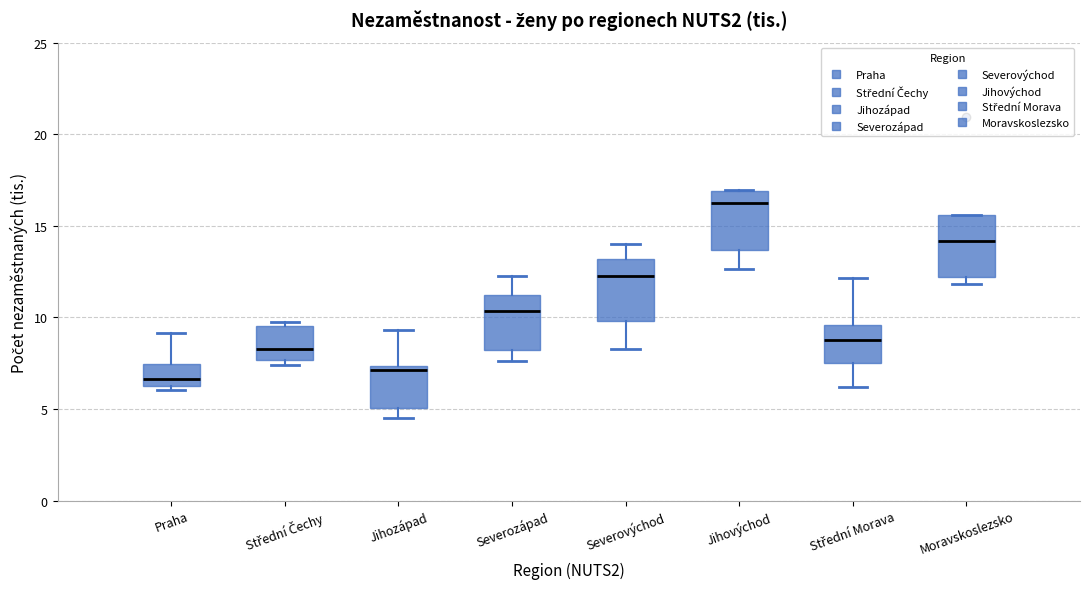

Reading left to right, read every box against the y-axis: the position of its median line, the range the box covers, and the ends of its whiskers. The values are not printed on the chart, so give them approximately, as read against the axis.

Praha: median 6.5 (just above the box's lower edge), box 6.5 to 7.5, whiskers 6.0 to 9.0
Střední Čechy: median 8.5, box 7.5 to 9.5, whiskers 7.5 (just below the box's lower edge) to 9.5 (just above the box's upper edge)
Jihozápad: median 7.0, box 5.0 to 7.5, whiskers 4.5 to 9.5
Severozápad: median 10.5, box 8.0 to 11.0, whiskers 7.5 to 12.5
Severovýchod: median 12.0, box 10.0 to 13.0, whiskers 8.5 to 14.0
Jihovýchod: median 16.5, box 13.5 to 17.0, whiskers 12.5 to 17.0
Střední Morava: median 9.0, box 7.5 to 9.5, whiskers 6.0 to 12.0
Moravskoslezsko: median 14.0, box 12.0 to 15.5, whiskers 12.0 (just below the box's lower edge) to 15.5